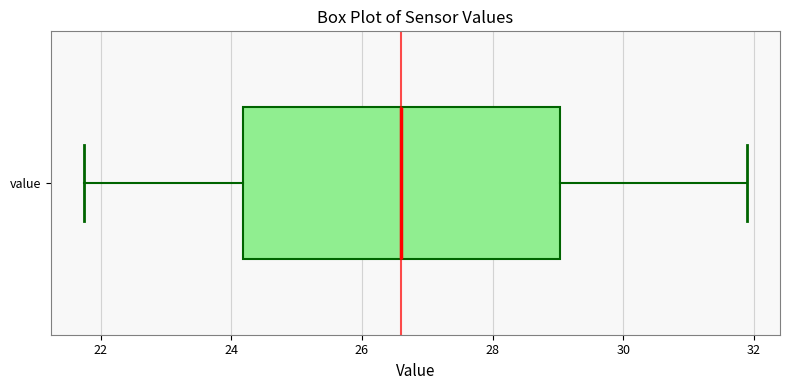

Where is the left edge of the box for value on the x-axis? The values are not printed on the chart, so give them approximately, as read against the axis.

24.2